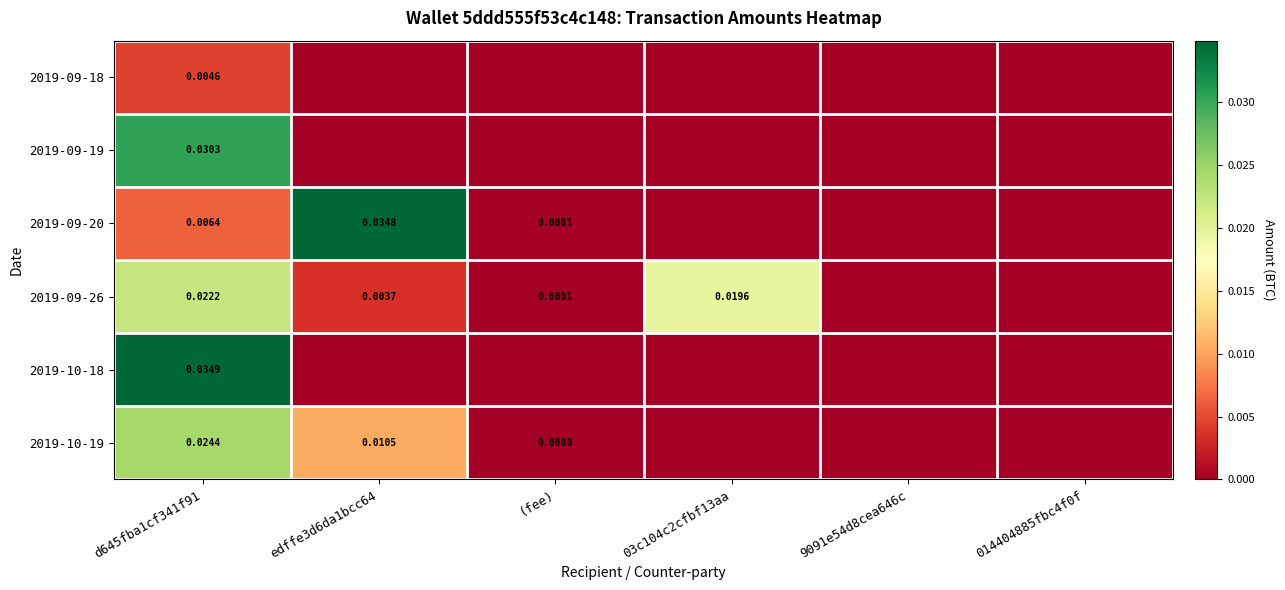

How many positive values does the 2019-10-18 series have?

1